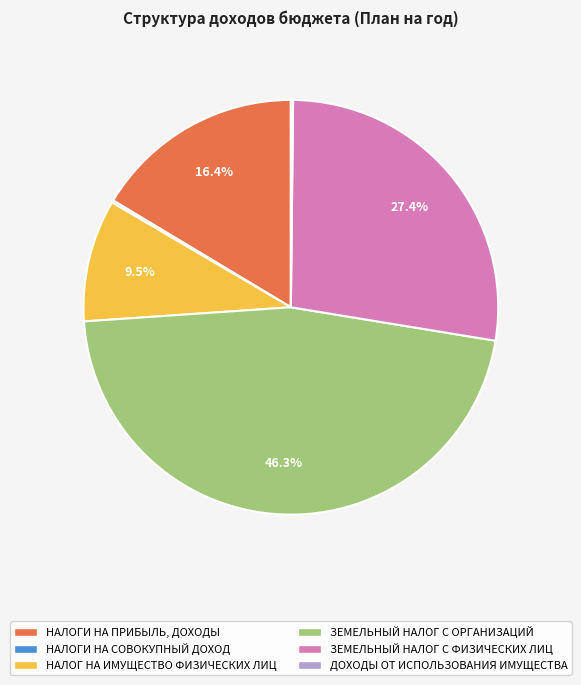

Does any single category account for the majority?

No